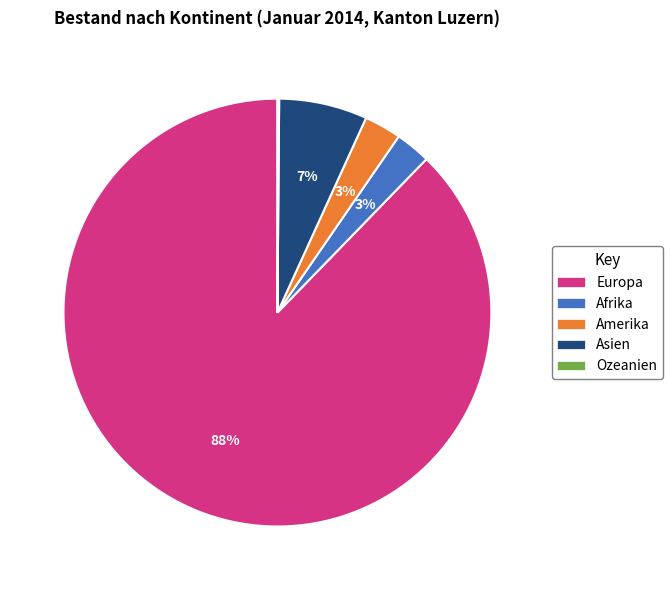

Which has a higher value, Europa or Amerika?

Europa